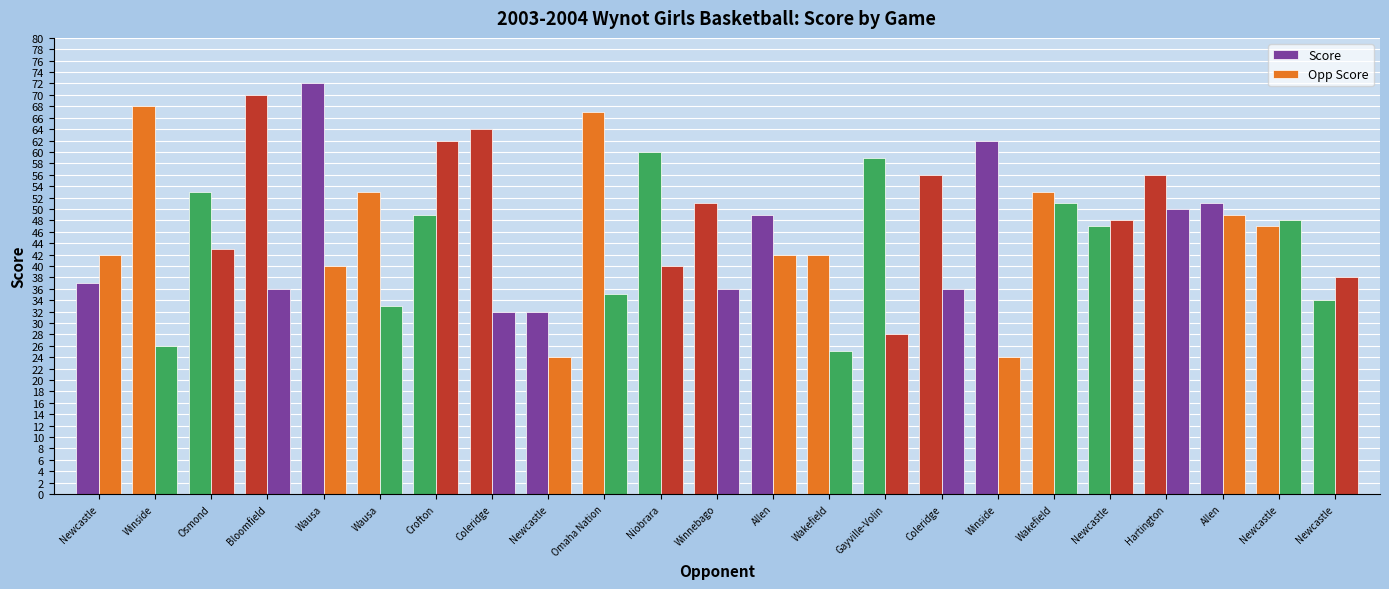

At which label does Opp Score first exceed 38?

Newcastle